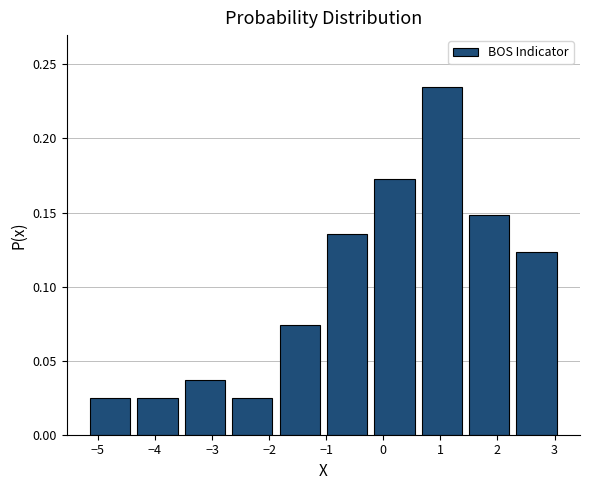

Reading left to right, transcribe this chart: for each bar, give the range it covers on the x-axis and its height. Neither the bar edges nor the heights are printed on the chart, so give them approximately, as read against the axes.

-5.20 to -4.37: 0.025
-4.37 to -3.54: 0.025
-3.54 to -2.71: 0.035
-2.71 to -1.88: 0.025
-1.88 to -1.05: 0.075
-1.05 to -0.22: 0.135
-0.22 to 0.61: 0.175
0.61 to 1.44: 0.235
1.44 to 2.27: 0.150
2.27 to 3.10: 0.125